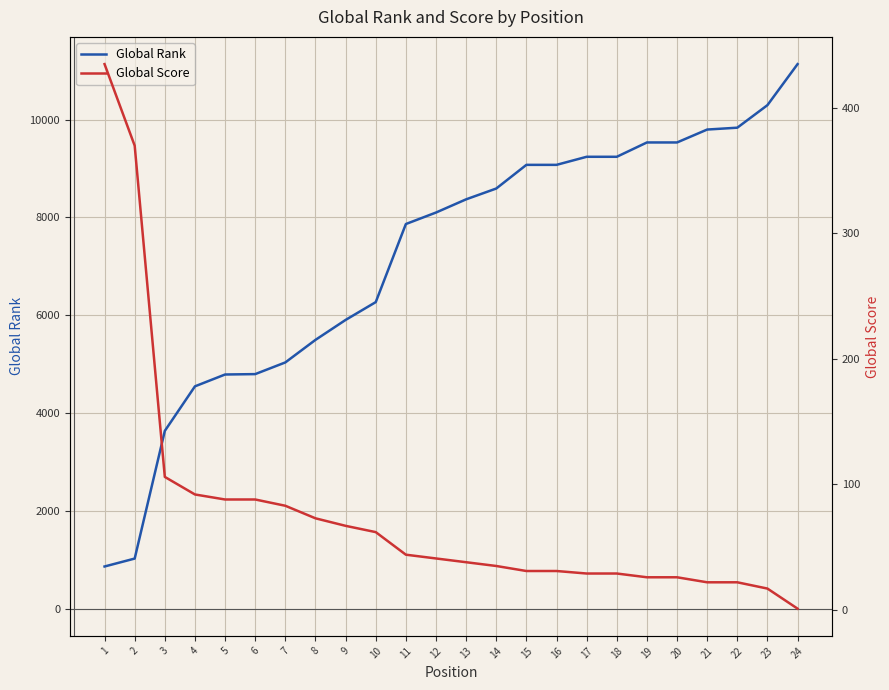

What is the difference between the maximum and minimum values in the Global Score series?

434